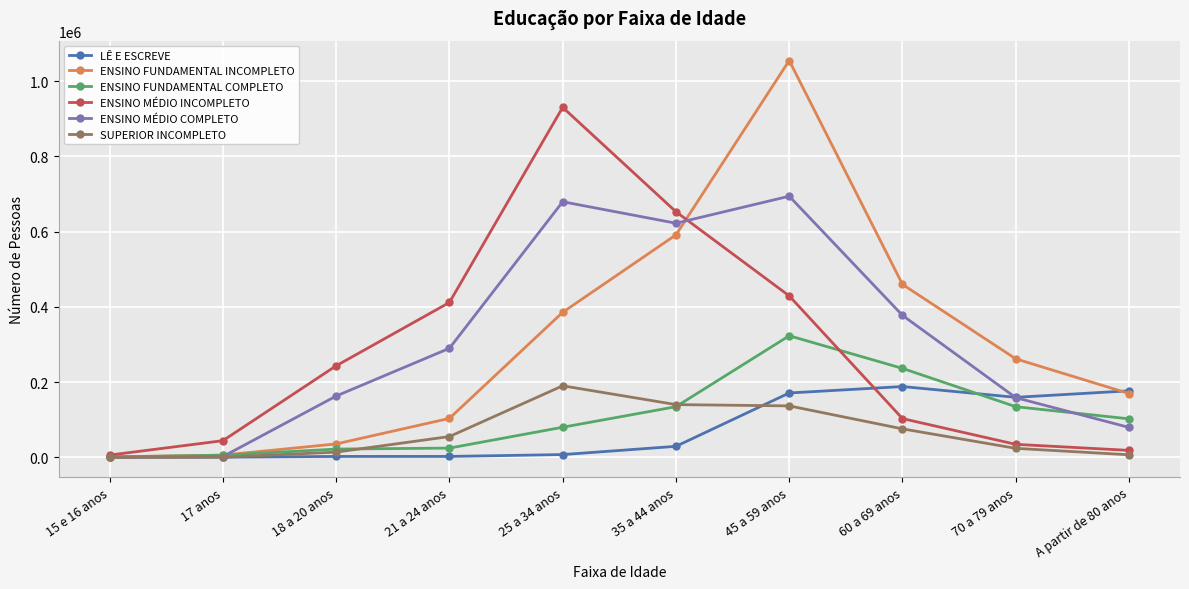

What is the label of the 9th point from the right?

17 anos